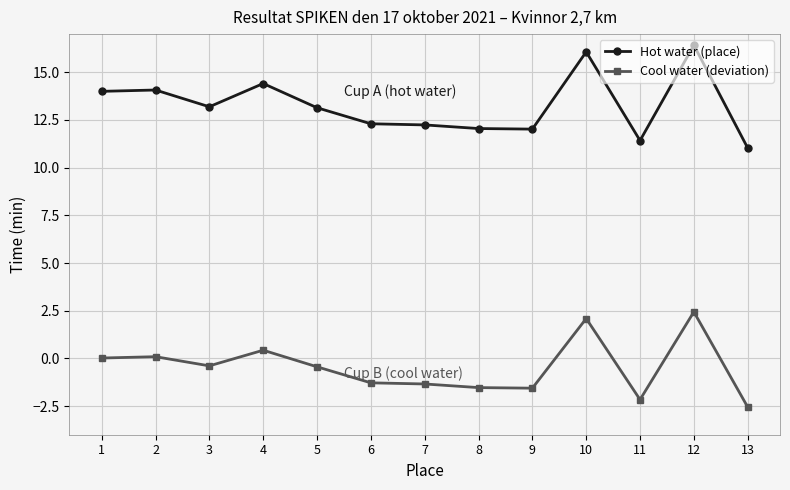

Which series has the largest total across all categories?

Hot water (place)